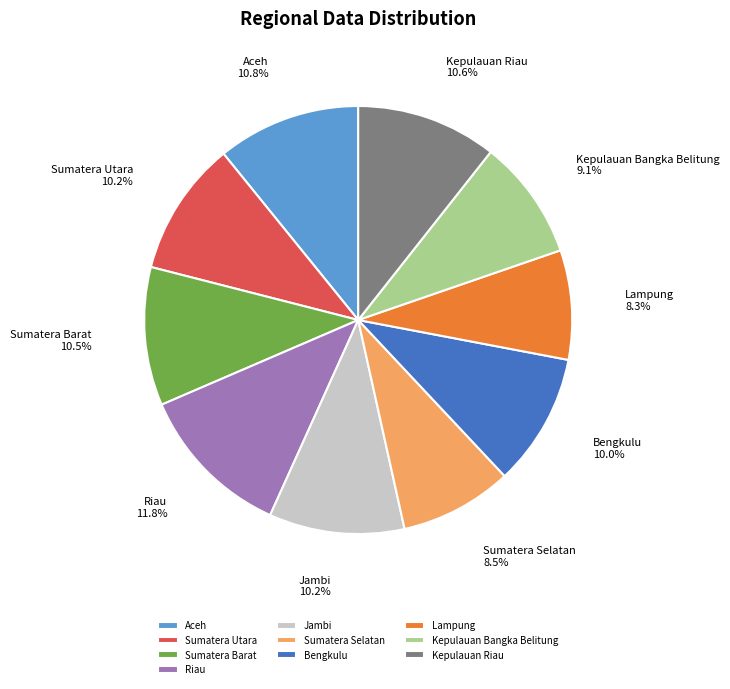

Is Aceh the majority of the pie?

No